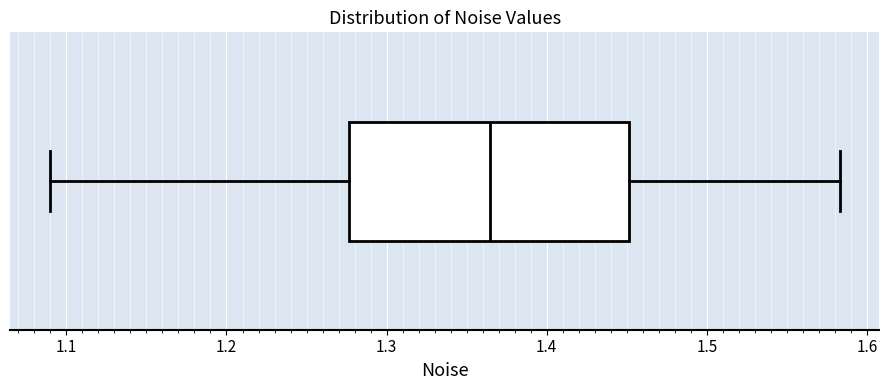

Read this box plot against the x-axis: the position of the median line, the range covered by the box, and the ends of both whiskers. The values are not printed on the chart, so give them approximately, as read against the axis.

median 1.36, box 1.28 to 1.45, whiskers 1.09 to 1.58